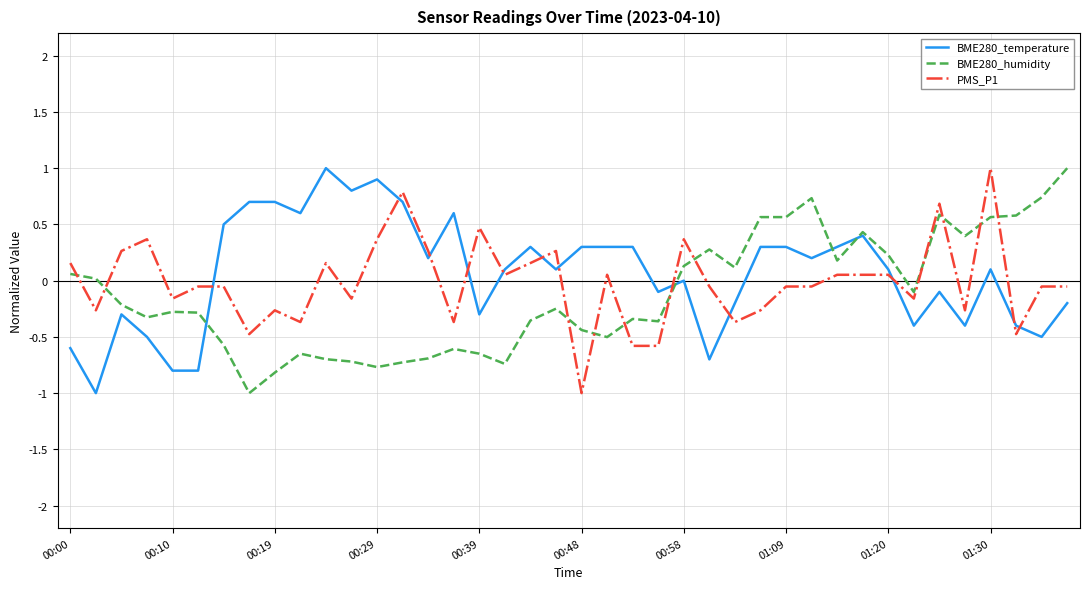

True or false: BME280_humidity and BME280_temperature cross at least once.

True